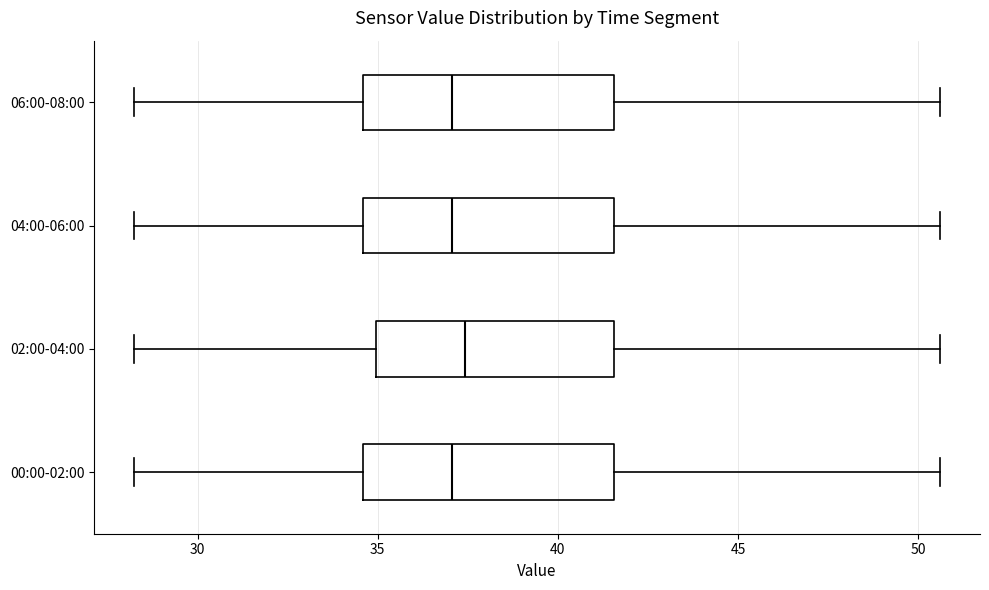

Reading bottom to top, read every box against the x-axis: the position of its median line, the range the box covers, and the ends of its whiskers. The values are not printed on the chart, so give them approximately, as read against the axis.

00:00-02:00: median 37.0, box 34.5 to 41.5, whiskers 28.5 to 50.5
02:00-04:00: median 37.5, box 35.0 to 41.5, whiskers 28.5 to 50.5
04:00-06:00: median 37.0, box 34.5 to 41.5, whiskers 28.5 to 50.5
06:00-08:00: median 37.0, box 34.5 to 41.5, whiskers 28.5 to 50.5